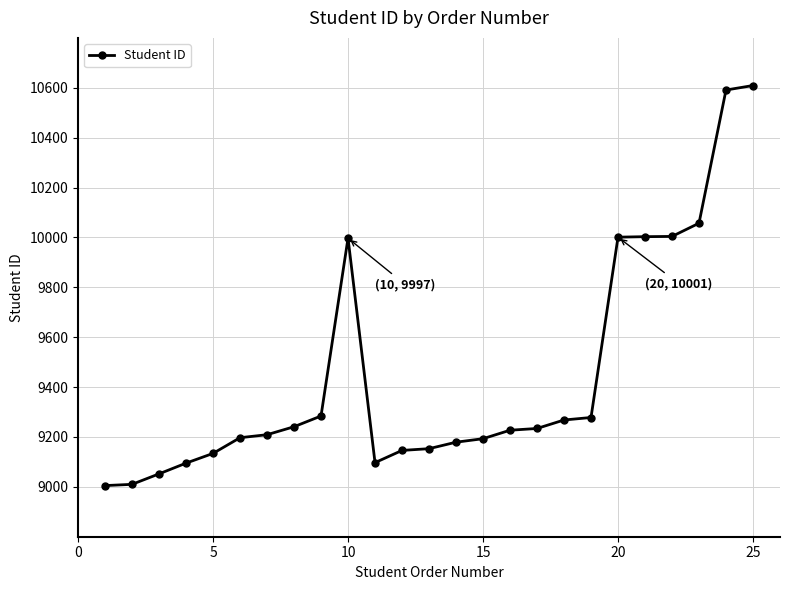

What is the average value?

9451